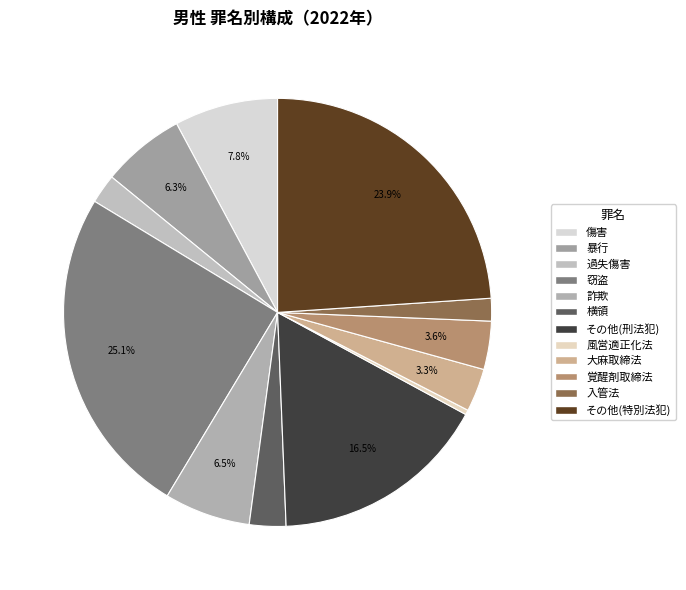

What percentage is NOT represented by 横領?

97.2%